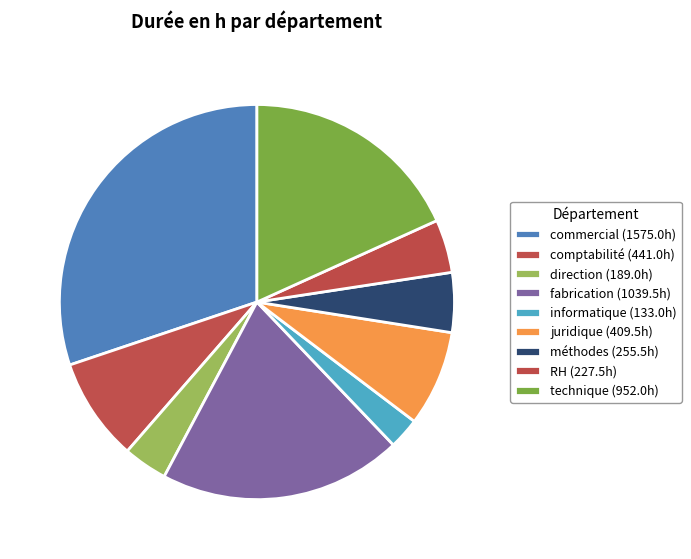

To the nearest percent, what percentage of the pie is technique?

18%